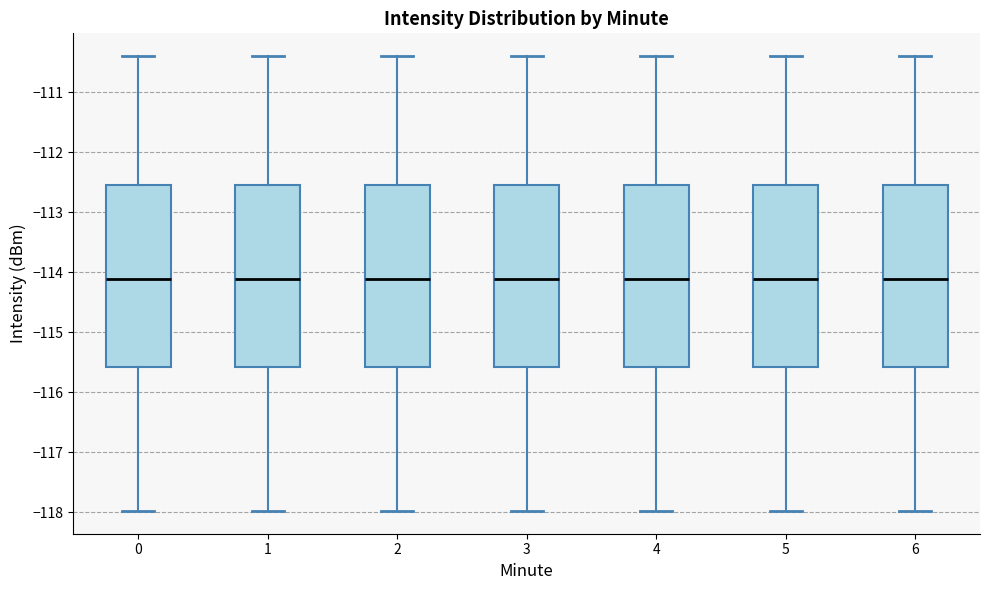

Where does the lower whisker of the box at x = 2 end on the y-axis? The values are not printed on the chart, so give them approximately, as read against the axis.

-118.0